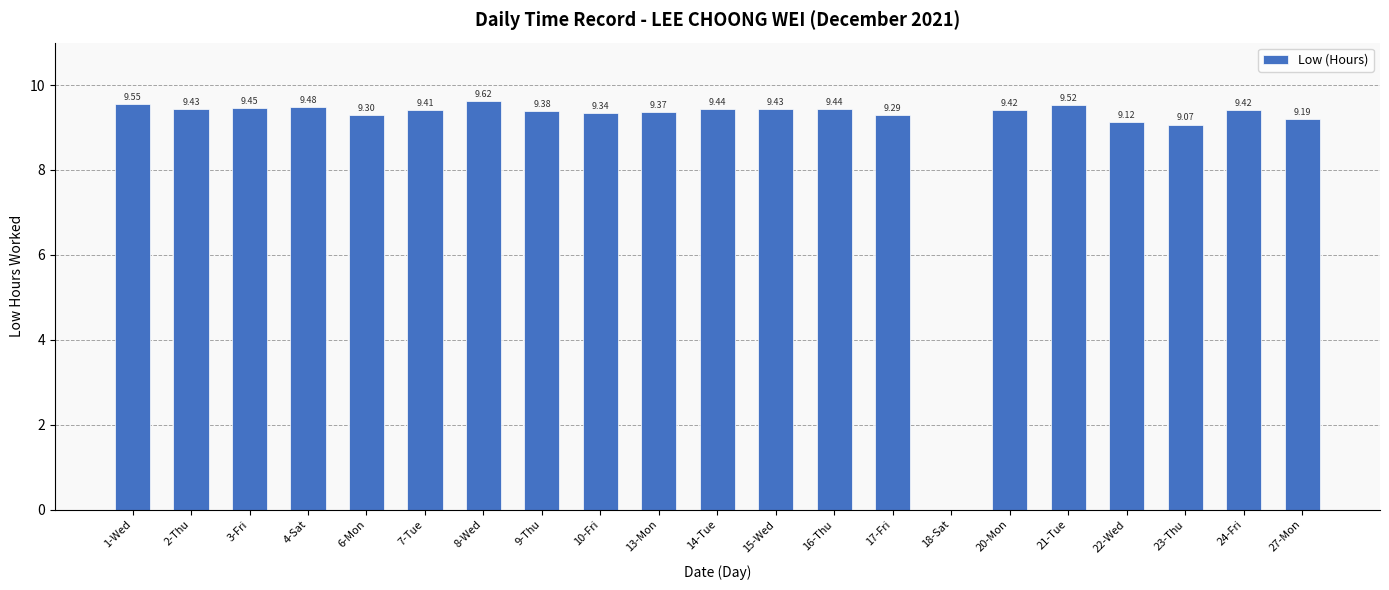

How many data points does each series have?

21